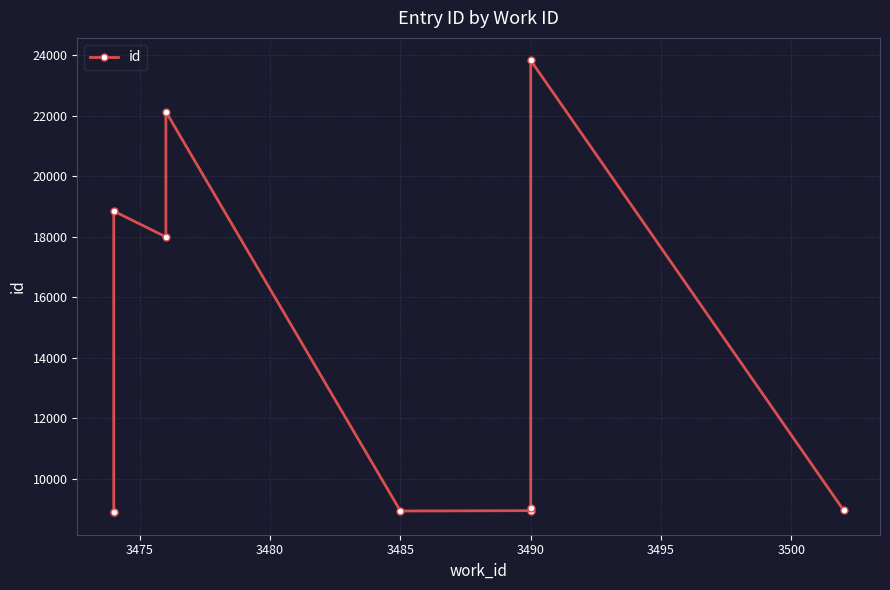

What is the maximum value shown in the chart?

23826